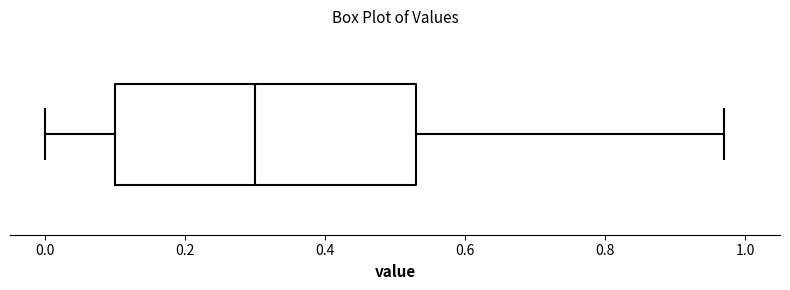

Read this box plot against the x-axis: the position of the median line, the range covered by the box, and the ends of both whiskers. The values are not printed on the chart, so give them approximately, as read against the axis.

median 0.30, box 0.10 to 0.54, whiskers 0.00 to 0.98